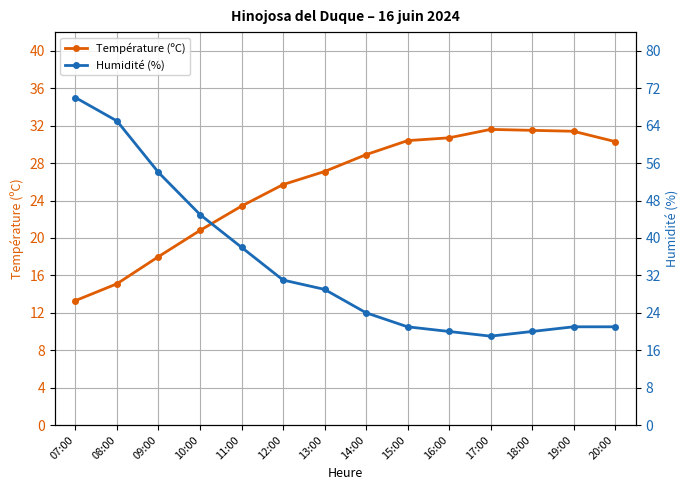

In Humidité (%), how many points are lower than both neighbors (excluding endpoints)?

1